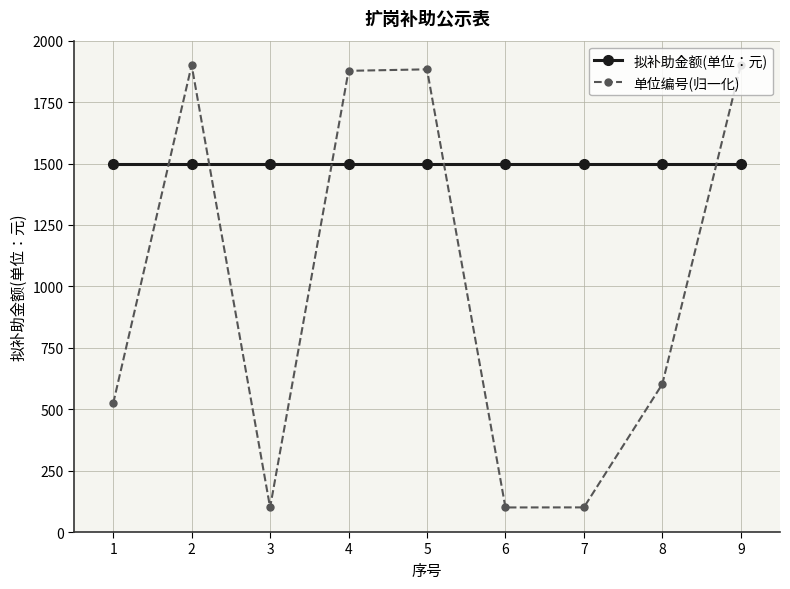

What is the minimum value shown in the chart?

100.0